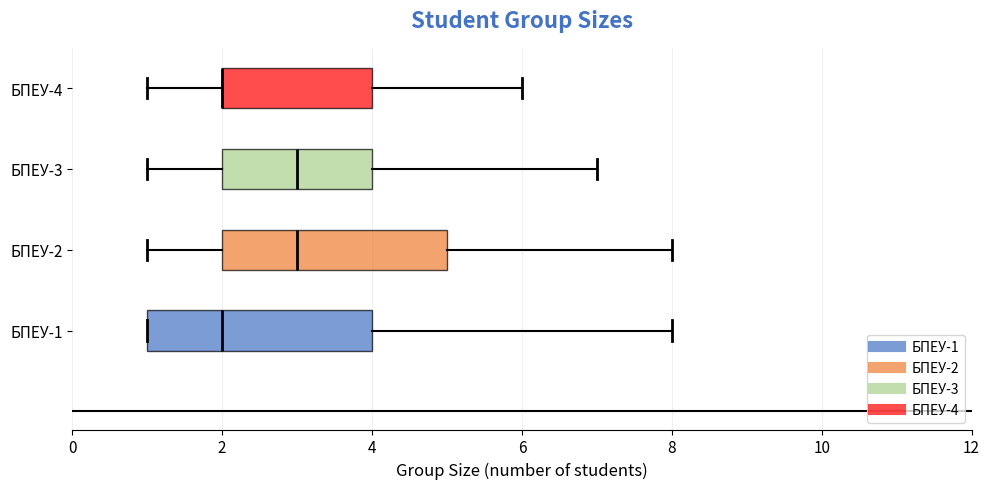

Where is the left edge of the box for БПЕУ-1 on the x-axis? The values are not printed on the chart, so give them approximately, as read against the axis.

1